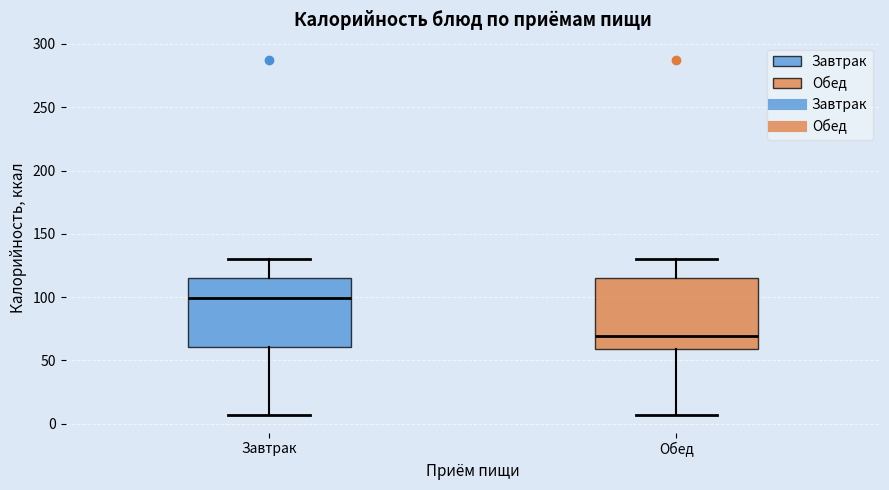

Reading left to right, read every box against the y-axis: the position of its median line, the range the box covers, and the ends of its whiskers. The values are not printed on the chart, so give them approximately, as read against the axis.

Завтрак: median 100, box 60 to 115, whiskers 5 to 130
Обед: median 70, box 60 to 115, whiskers 5 to 130